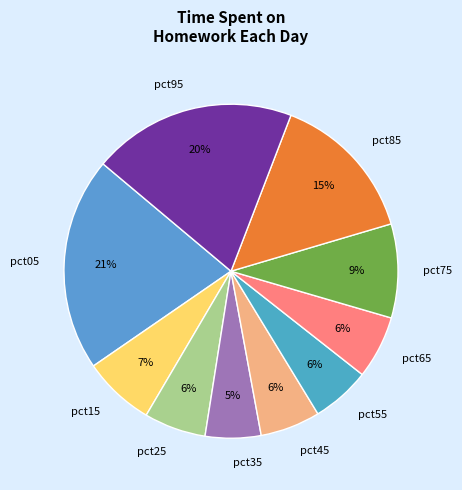

Is it true that pct85 is 4% of the pie?

False